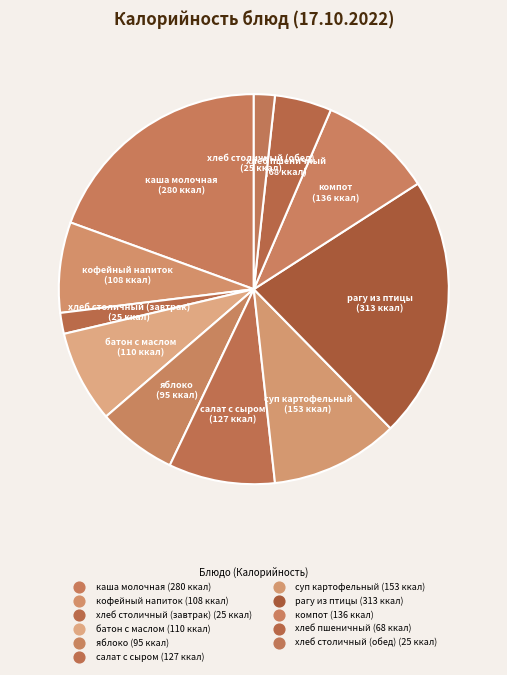

Count the number of slices in the pie.

11